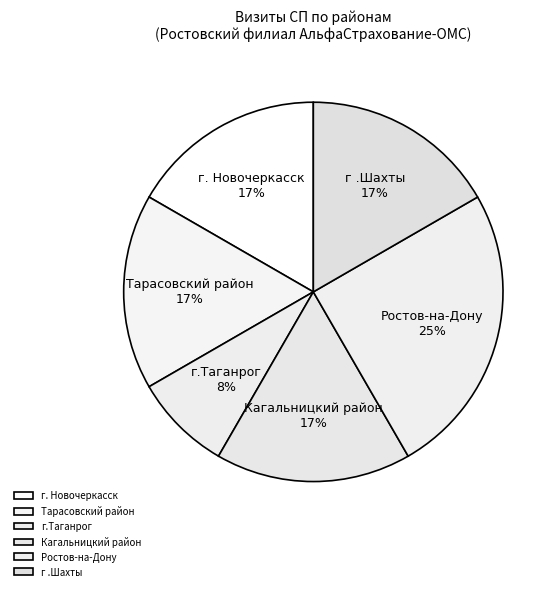

Is it true that Ростов-на-Дону is 8% of the pie?

False